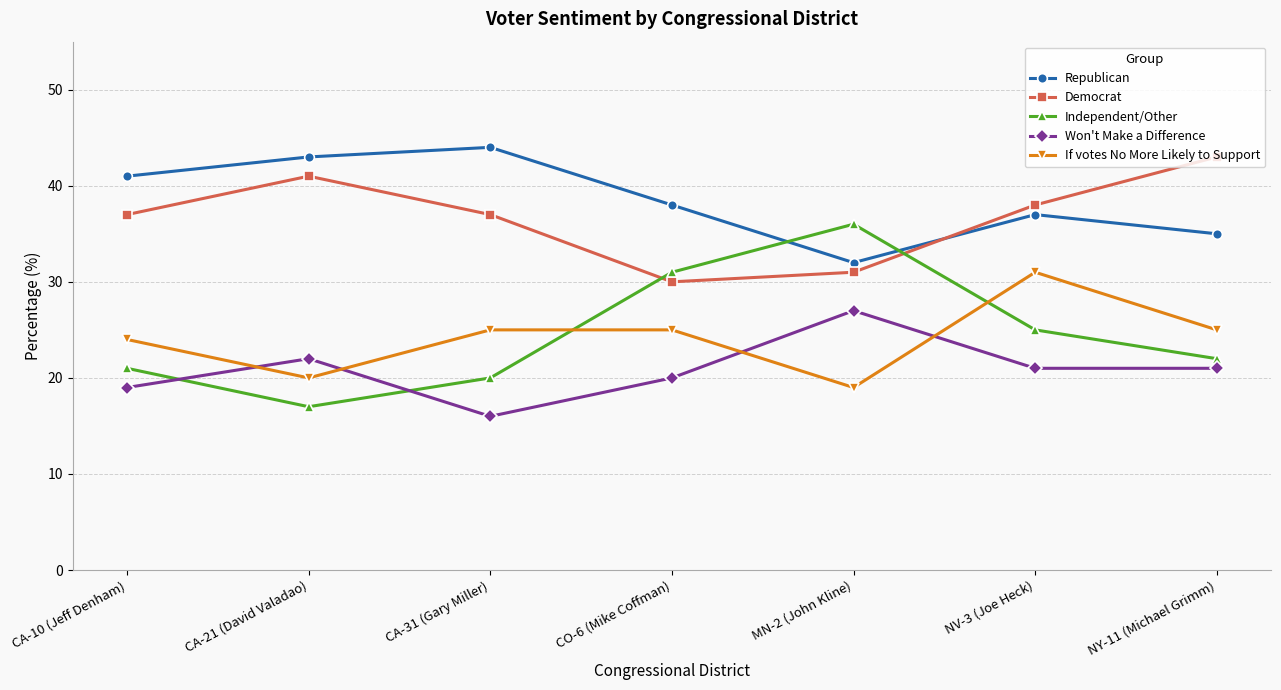

What value does the If votes No More Likely to Support series have at CA-31 (Gary Miller), to the nearest 5?

25